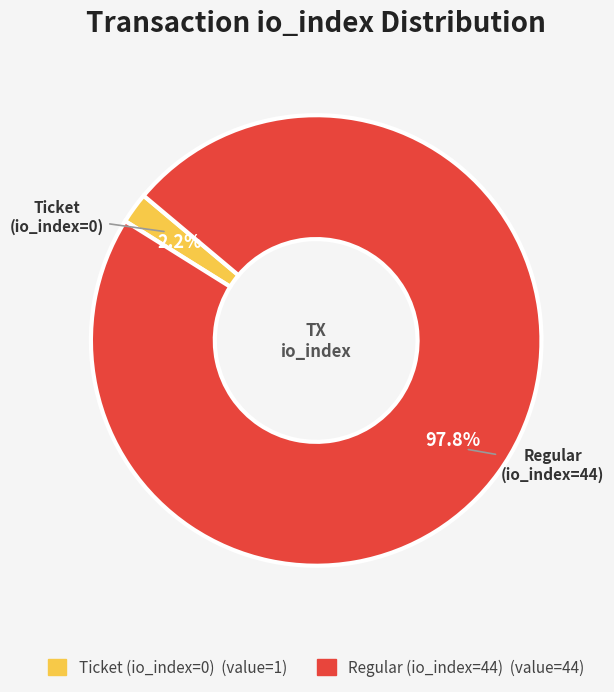

What percentage is the Regular (io_index=44) slice, to the nearest percent?

98%